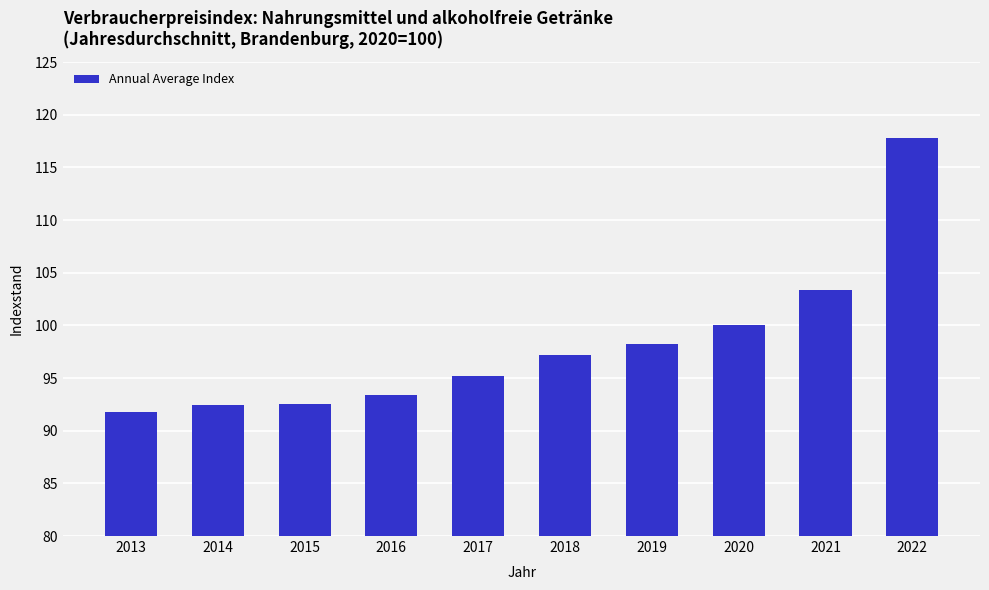

What is the change in value from 2013 to 2021?

+11.6